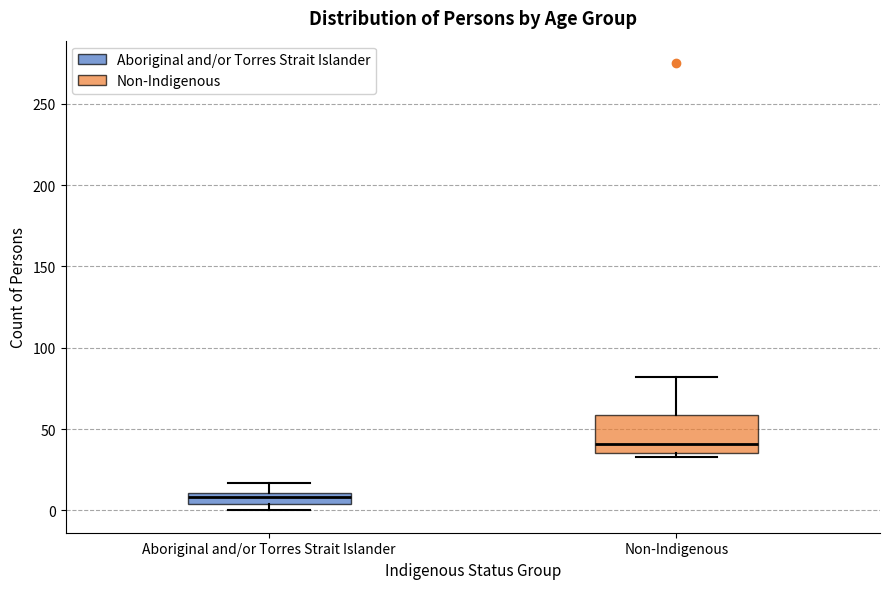

Which box's median line is the highest?

Non-Indigenous